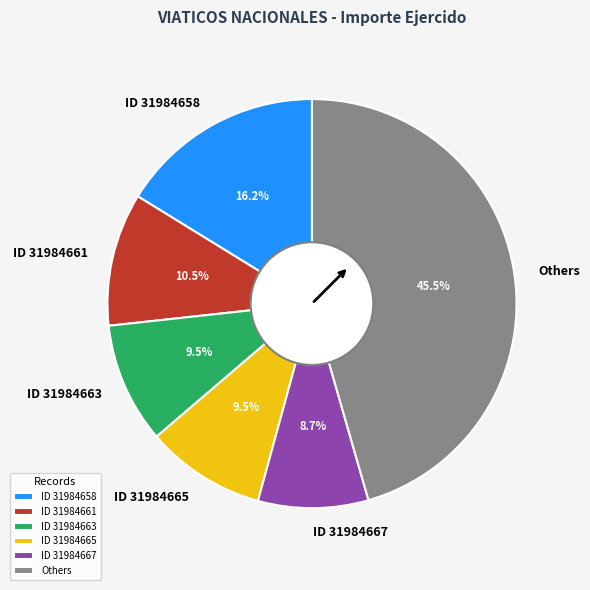

How much of the chart is everything except ID 31984661?

89.5%